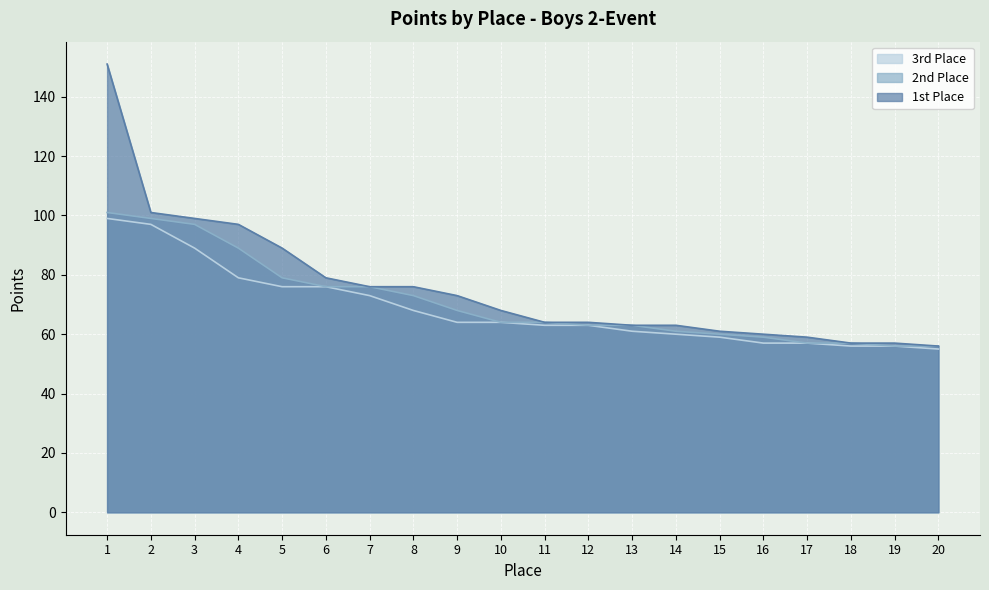

What is the smallest value displayed?

55